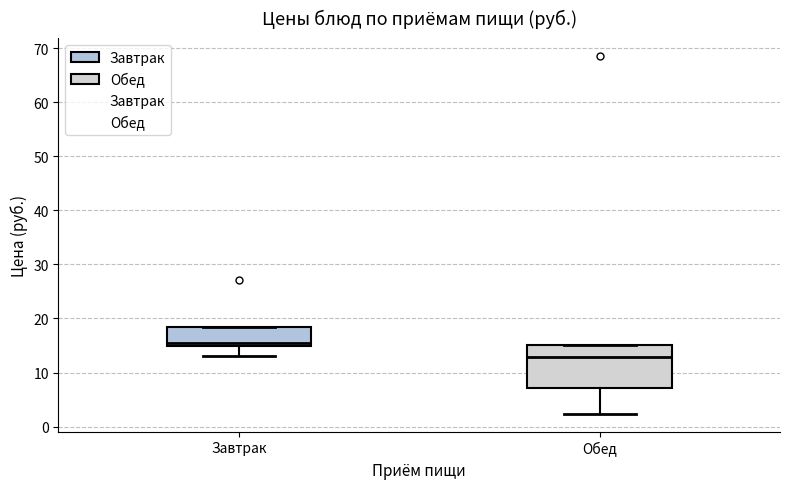

Which box's median line is the lowest?

Обед